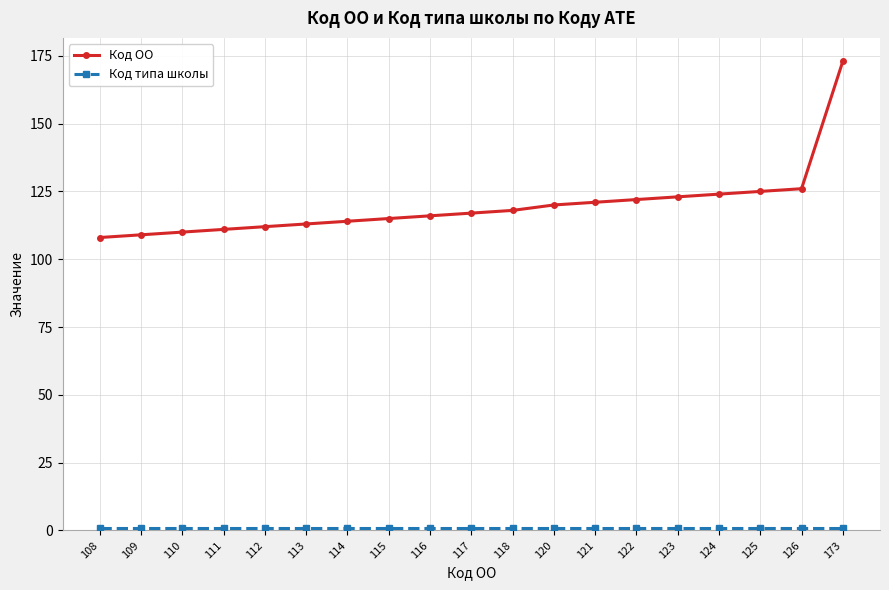

At which category is the sum across all series the highest?

173